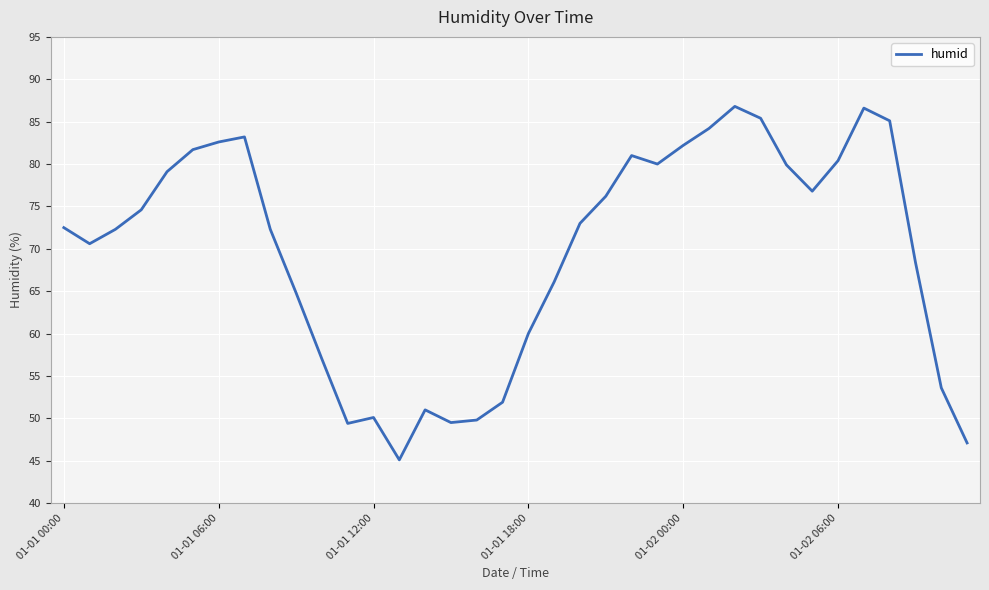

What is the difference between the maximum and minimum values?

41.7